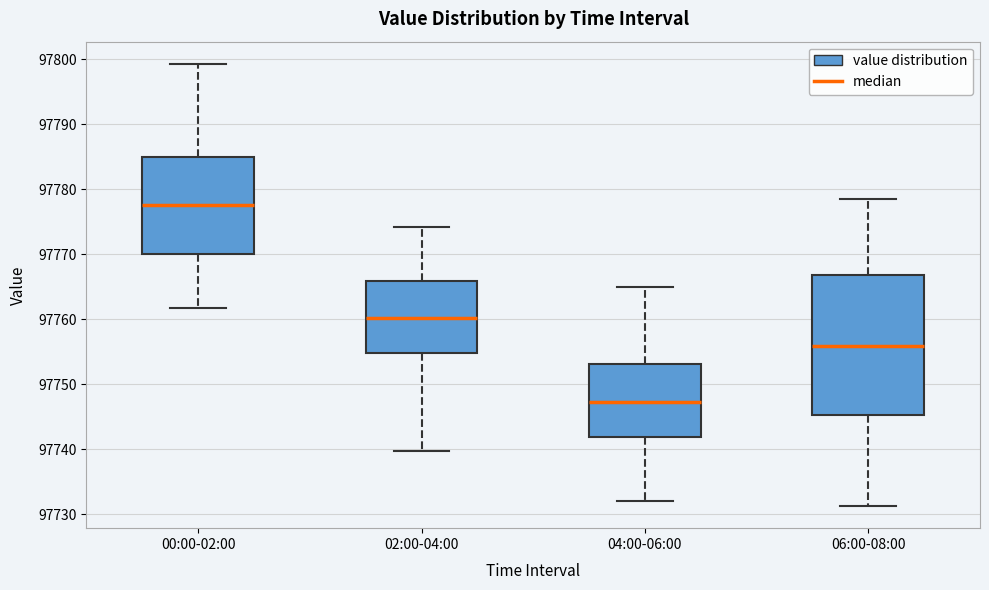

Which box is the tallest, from its lower edge to its upper edge?

06:00-08:00